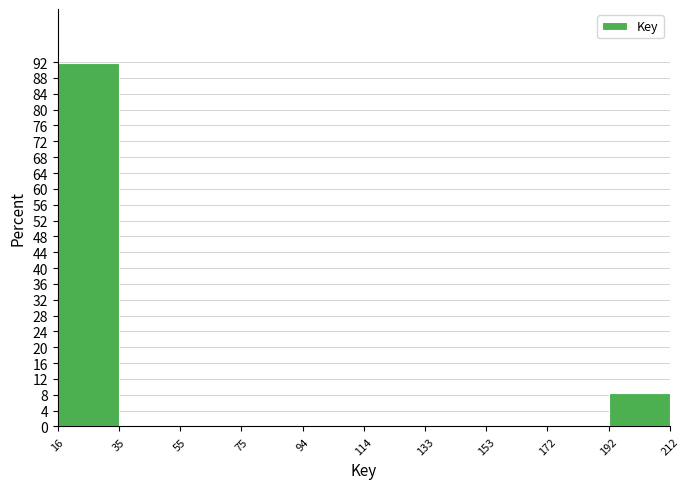

Reading left to right, extract all data points from this chart.

16=91.7	35=0.0	55=0.0	75=0.0	94=0.0	114=0.0	133=0.0	153=0.0	172=0.0	192=8.3